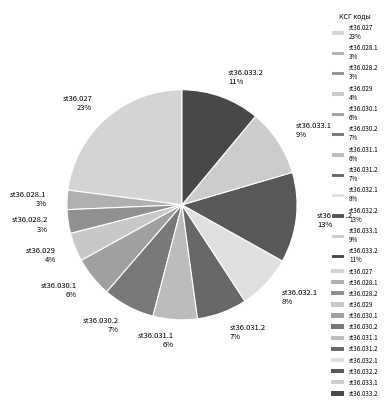

Which category has the biggest portion of the pie?

st36.027